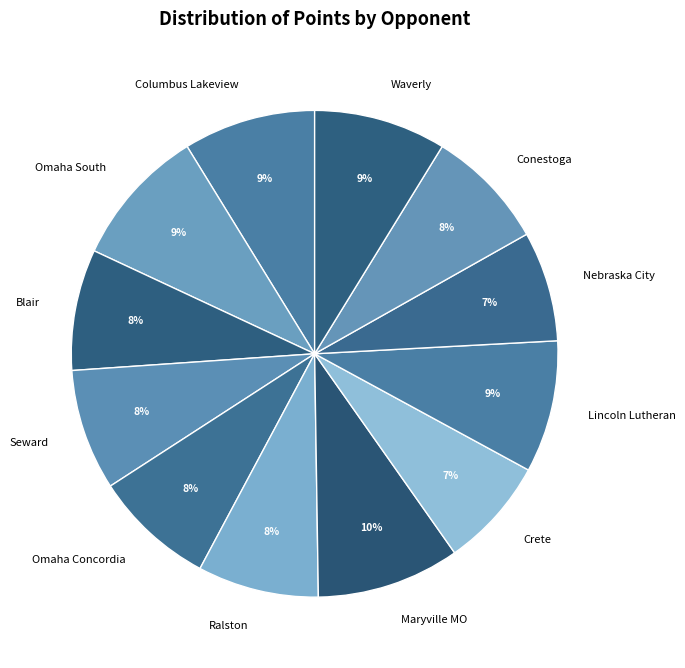

Between Omaha South and Nebraska City, which is larger?

Omaha South